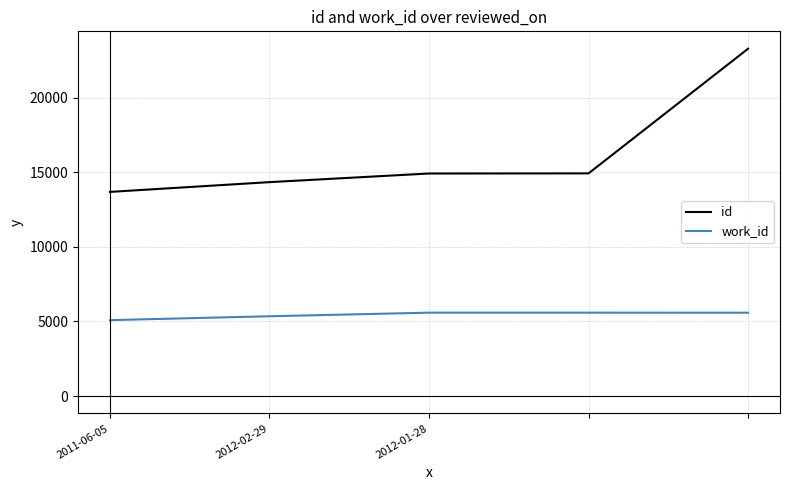

List the series in order of their overall mean, highest first.

id, work_id